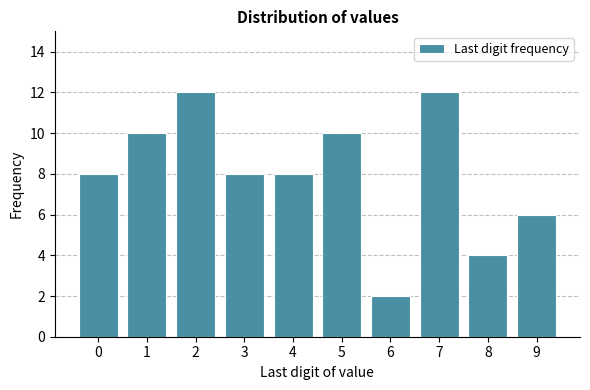

Reading left to right, transcribe all the data shown in this chart.

8	10	12	8	8	10	2	12	4	6